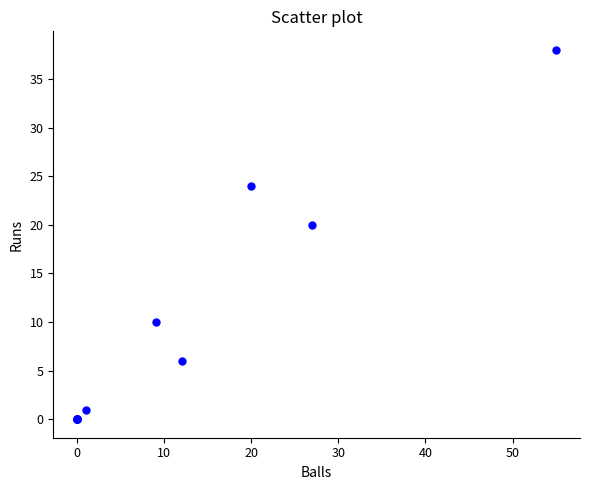

What Y value in the scatter plot is closest to 19?

20